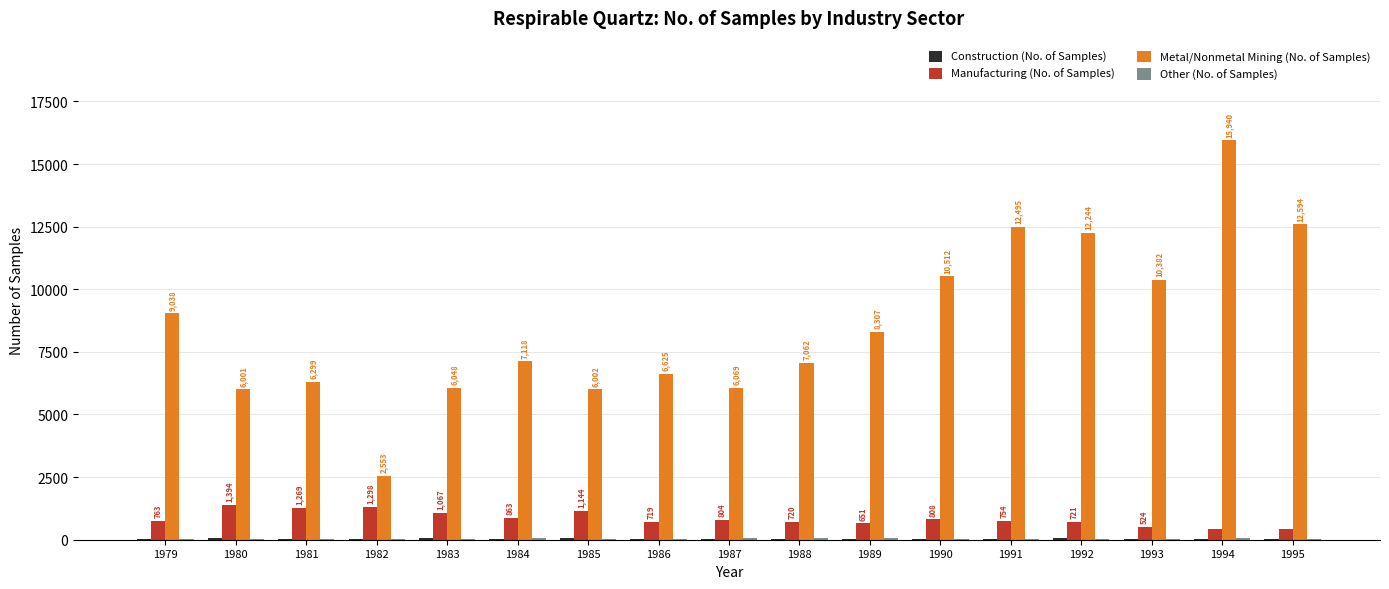

Which series has the largest total across all categories?

Metal/Nonmetal Mining (No. of Samples)